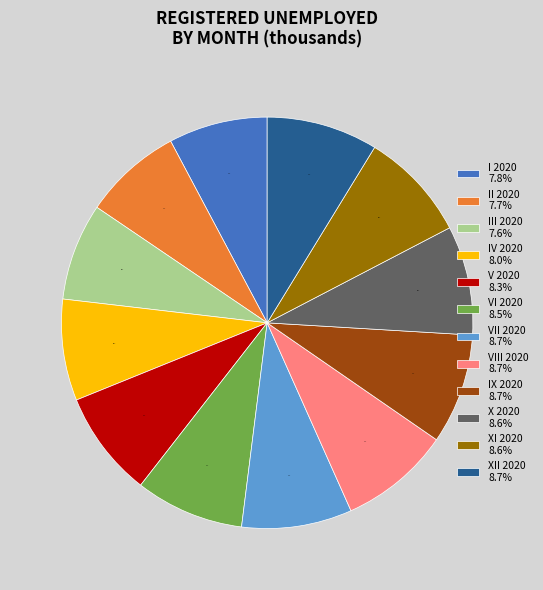

To the nearest percent, what is the difference between the III 2020 and VII 2020 slice percentages?

1%